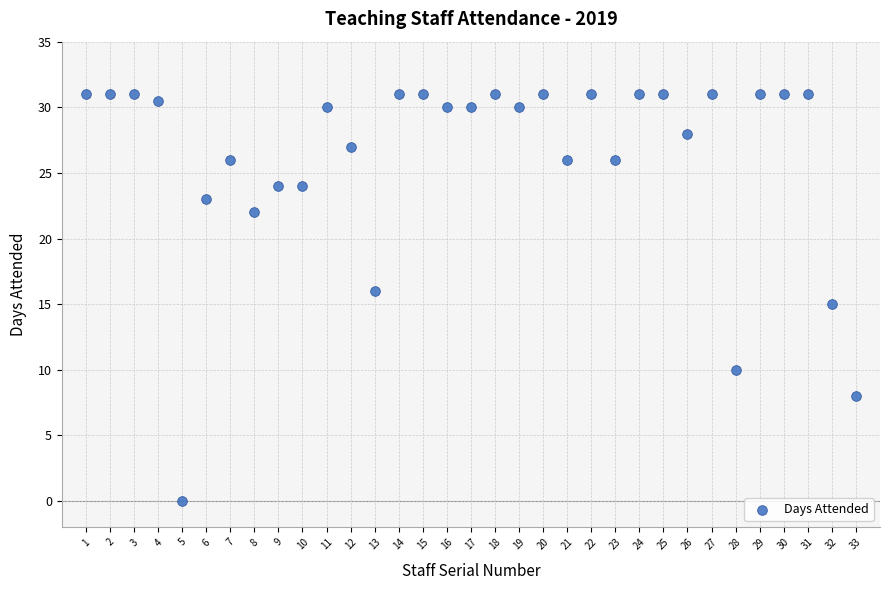

What is the range of Y values (max minus min)?

31.0